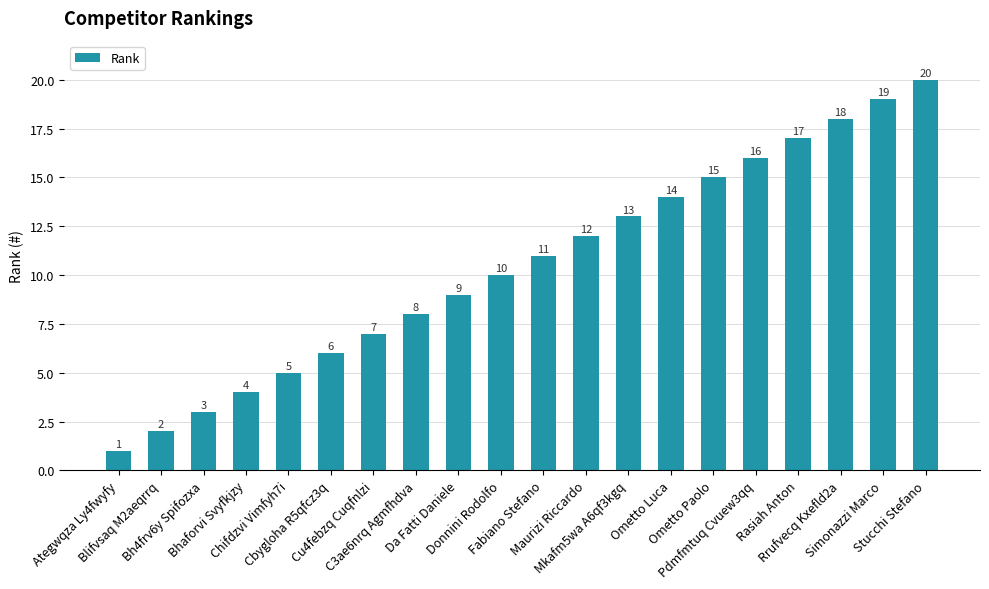

What is the change in value from Chifdzvi Vimfyh7i to C3ae6nrq Agmfhdva?

+3